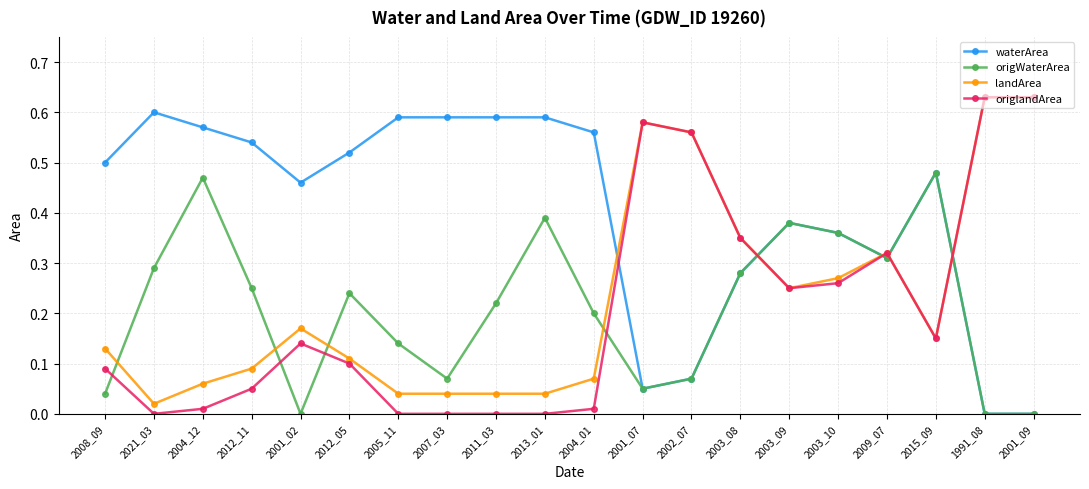

Which series changed the most between 2012_05 and 2015_09?

origWaterArea